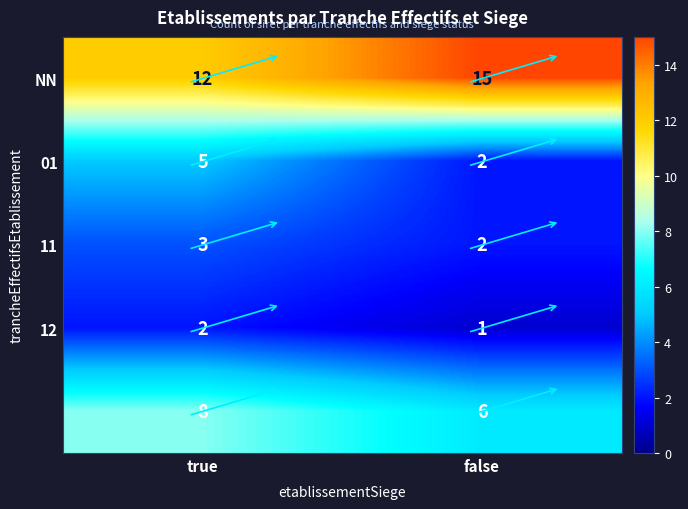

Which category has the highest value across all series?

false